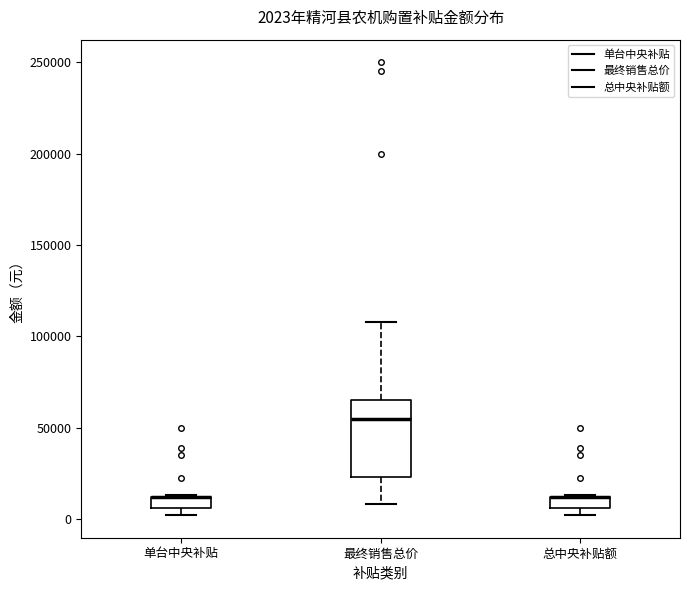

Which box is the tallest, from its lower edge to its upper edge?

最终销售总价